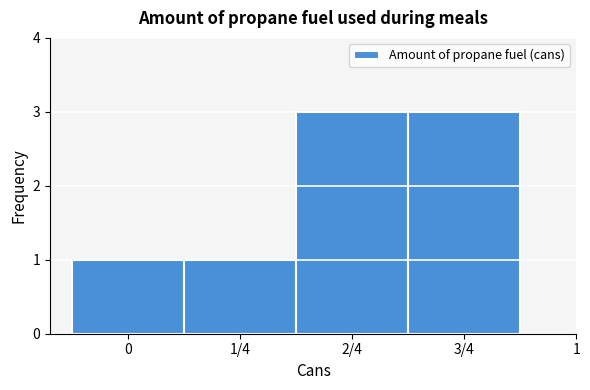

Reading left to right, list all the values displayed in this chart.

1	1	3	3